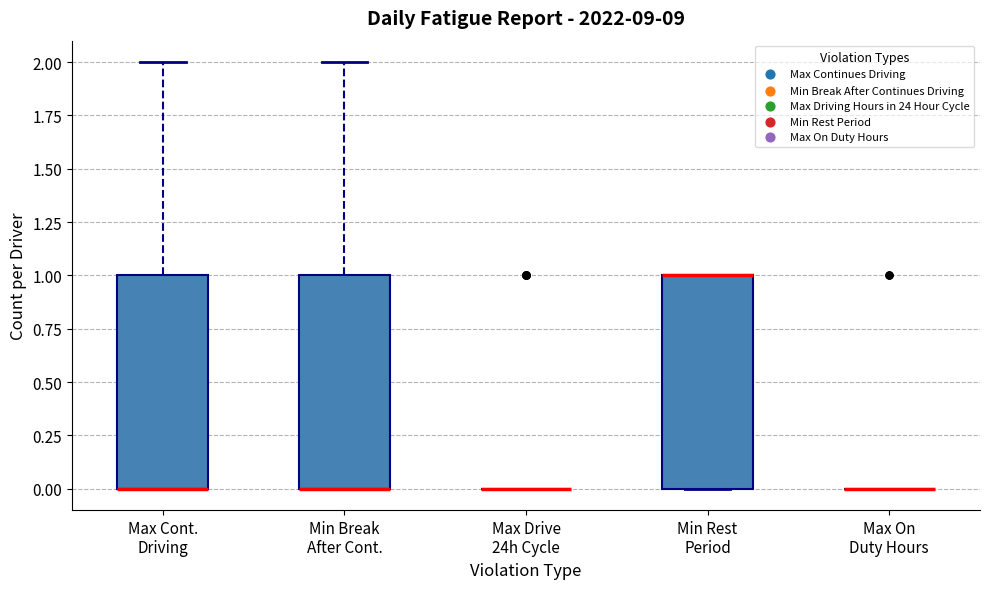

Reading left to right, transcribe this box plot: for each box, give where its median line is, the range the box spans, and where its two whiskers end, as read against the y-axis. The values are not printed on the chart, so give them approximately, as read against the axis.

Max Cont. Driving: median 0 (drawn on the box's lower edge), box 0 to 1, whiskers 0 to 2
Min Break After Cont.: median 0 (drawn on the box's lower edge), box 0 to 1, whiskers 0 to 2
Max Drive 24h Cycle: box collapsed to a line at 0, whiskers 0 to 0
Min Rest Period: median 1 (drawn on the box's upper edge), box 0 to 1, whiskers 0 to 1
Max On Duty Hours: box collapsed to a line at 0, whiskers 0 to 0